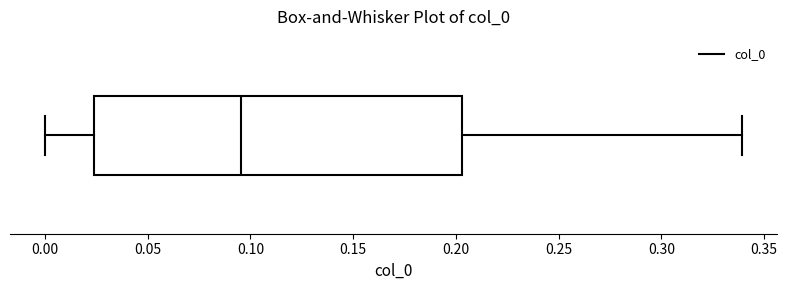

Where is the right edge of the box on the x-axis? The values are not printed on the chart, so give them approximately, as read against the axis.

0.205